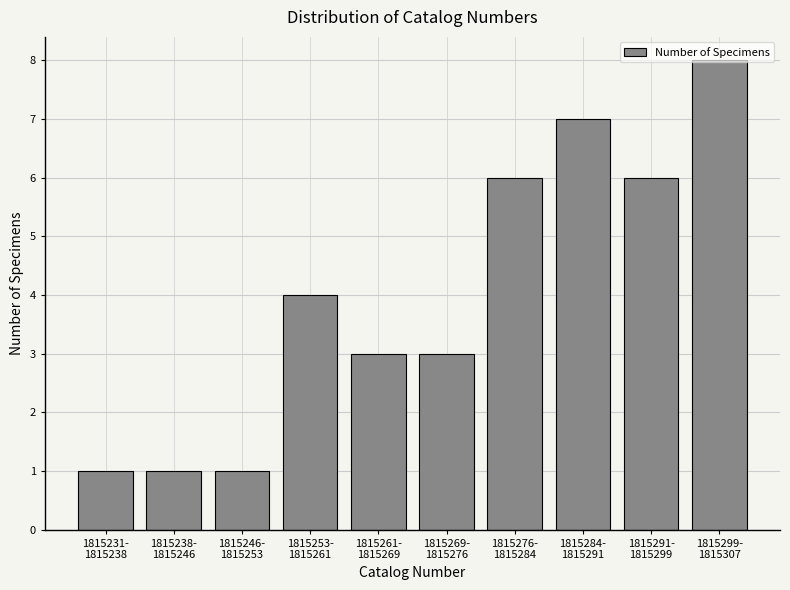

What is the maximum value shown in the chart?

8